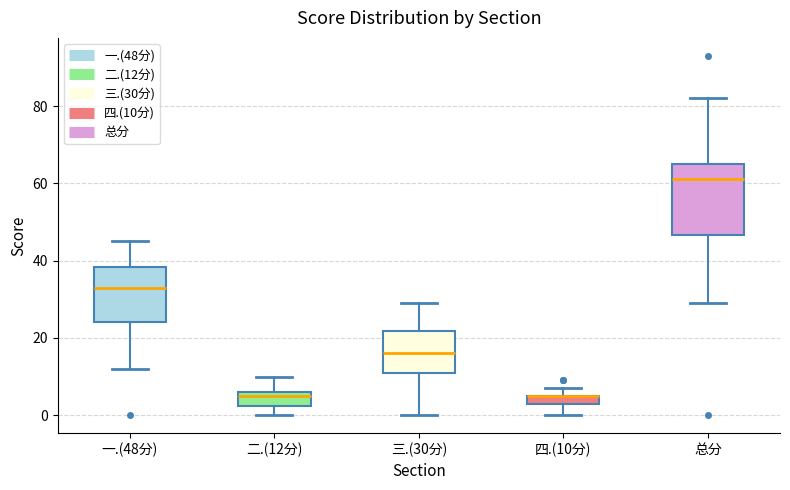

Where is the lower edge of the box for 三.(30分) on the y-axis? The values are not printed on the chart, so give them approximately, as read against the axis.

12